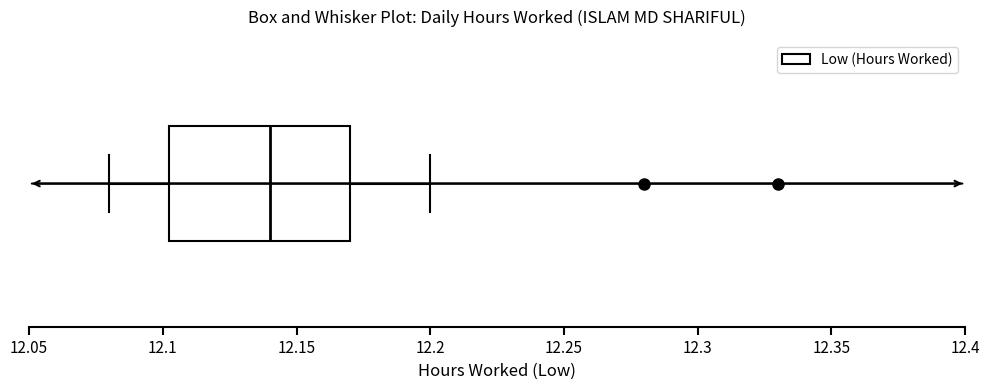

Transcribe this box plot: give where the median line is, the range the box spans, and where the two whiskers end, as read against the x-axis. The values are not printed on the chart, so give them approximately, as read against the axis.

median 12.140, box 12.105 to 12.170, whiskers 12.080 to 12.200